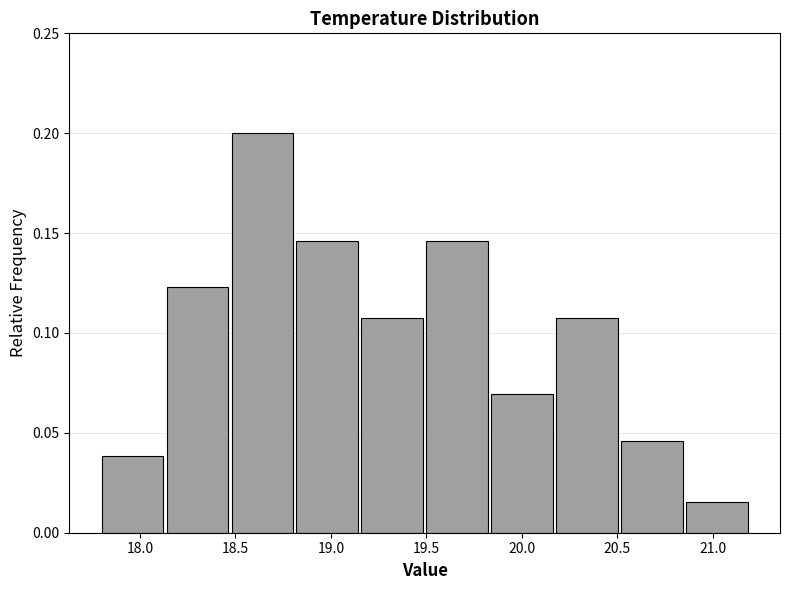

How tall is the bar that spans 18.48 to 18.82 on the x-axis? Neither the bar edges nor the heights are printed on the chart, so give them approximately, as read against the axes.

0.200